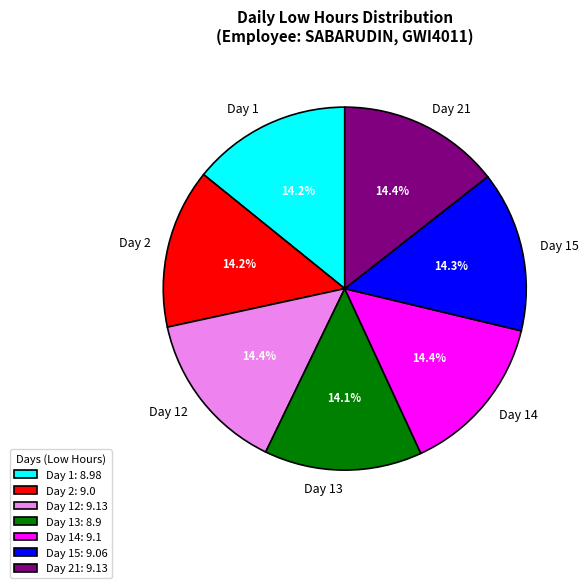

Does any single category account for the majority?

No